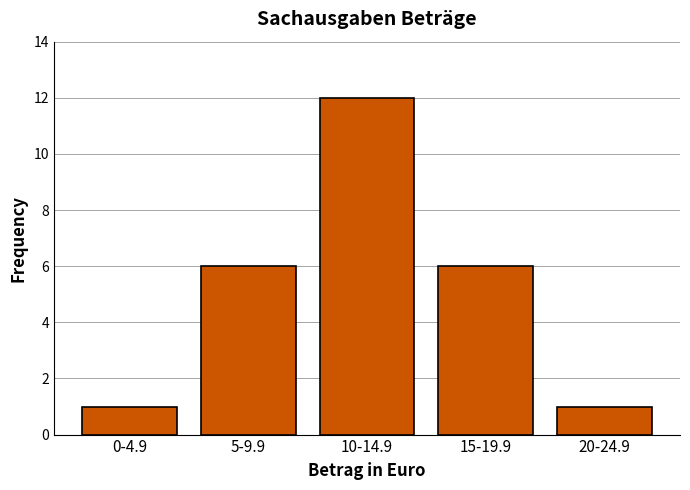

Reading left to right, what are all the values shown in this chart?

0-4.9=1	5-9.9=6	10-14.9=12	15-19.9=6	20-24.9=1